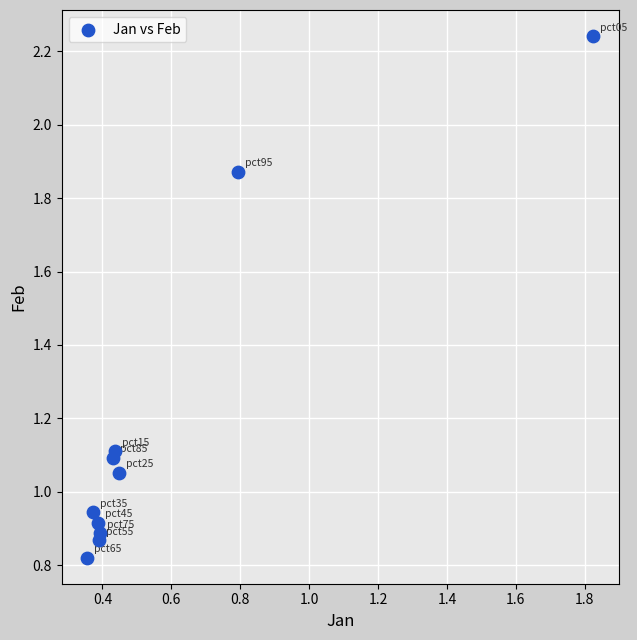

What is the range of Y values (max minus min)?

1.4